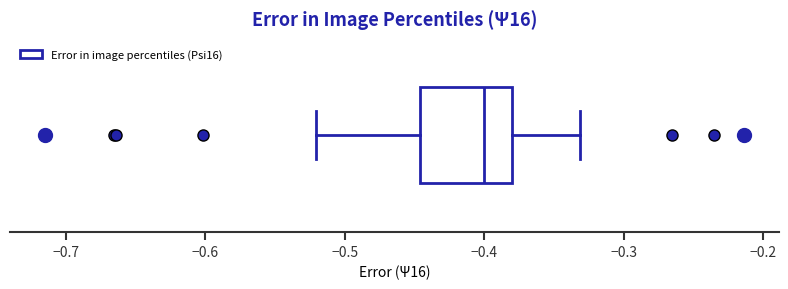

Where does the right whisker of the box end on the x-axis? The values are not printed on the chart, so give them approximately, as read against the axis.

-0.33